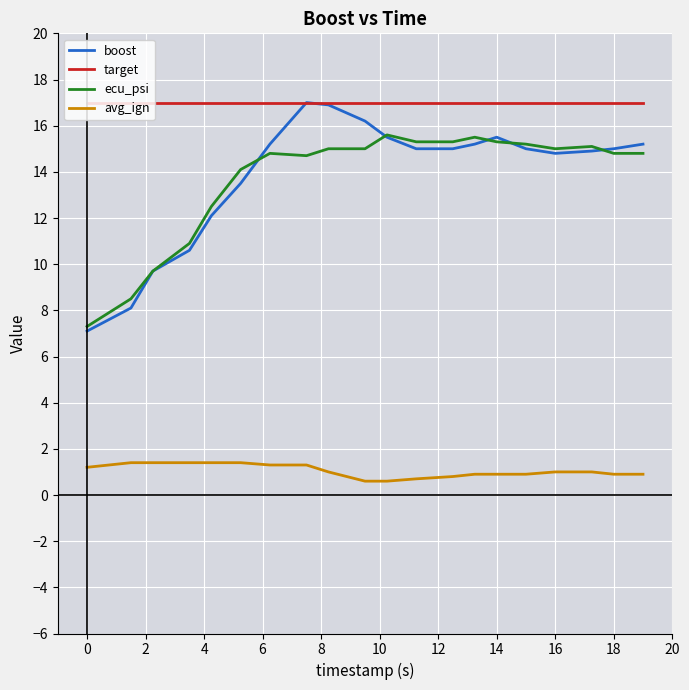

Which series has the largest total across all categories?

target